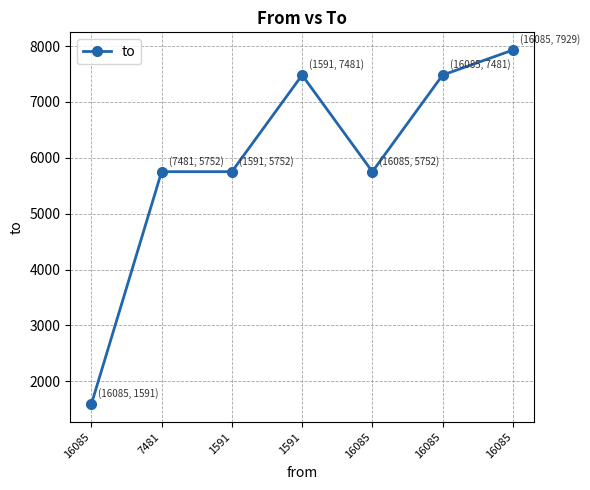

Does the chart have visible grid lines?

Yes